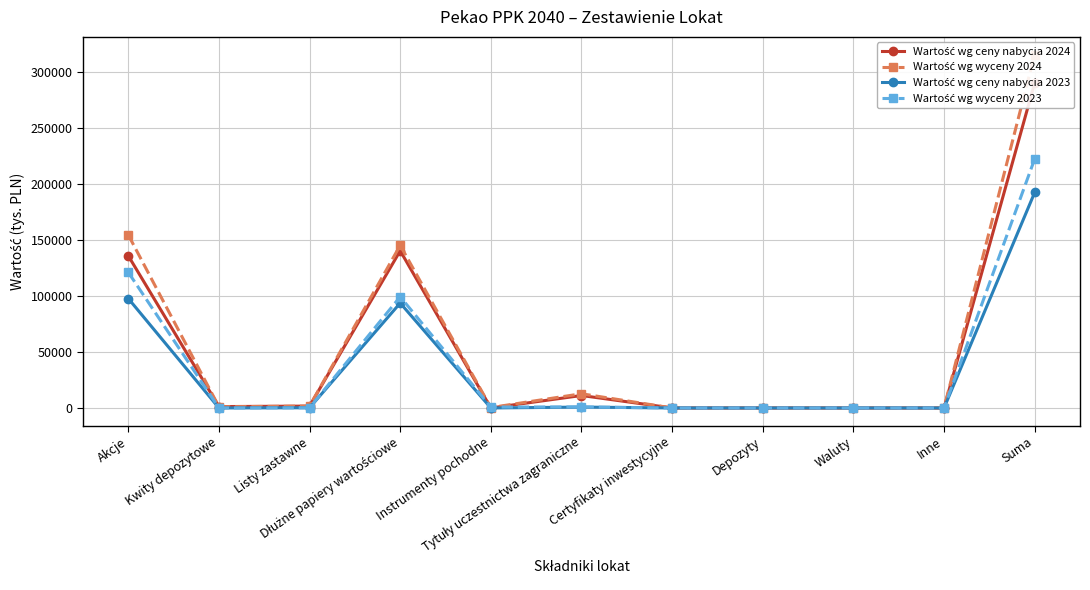

The Wartość wg wyceny 2024 series shows 2637 at Tytuły uczestnictwa zagraniczne. True or false?

False